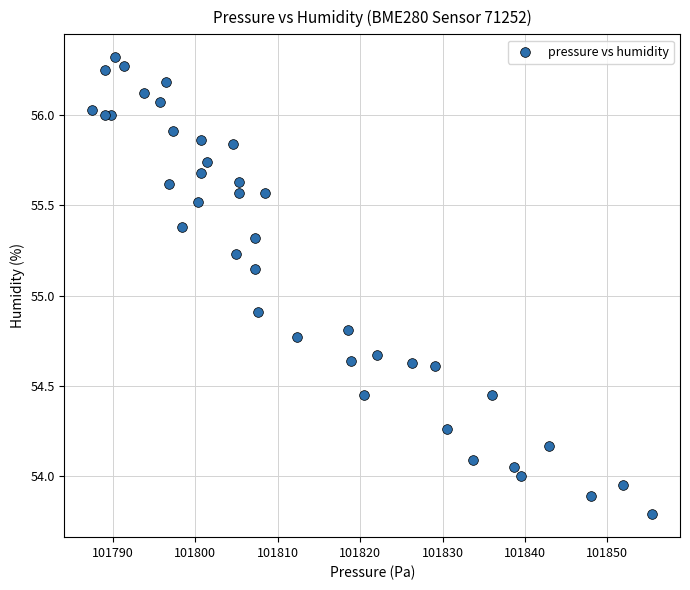

What Y value in the scatter plot is closest to 55?

54.9